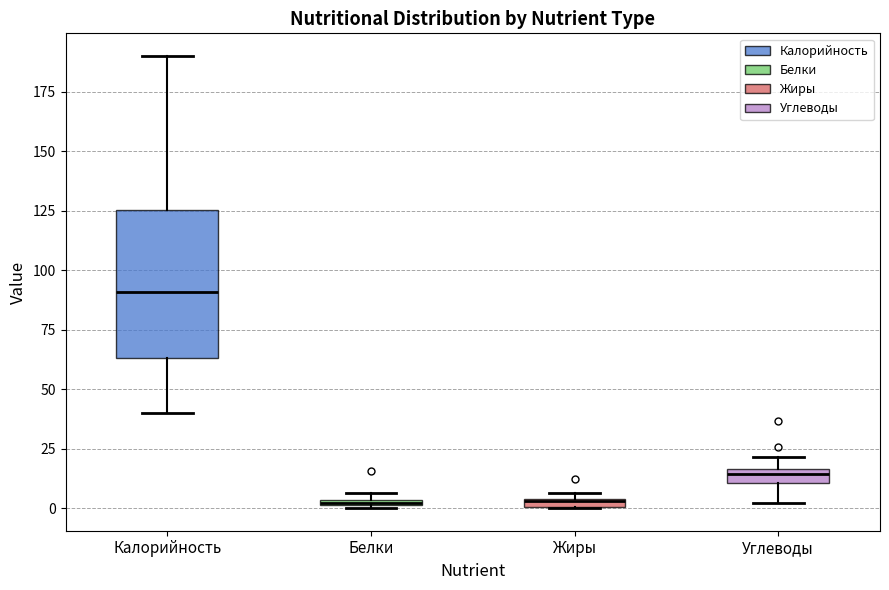

Which box is the tallest, from its lower edge to its upper edge?

Калорийность